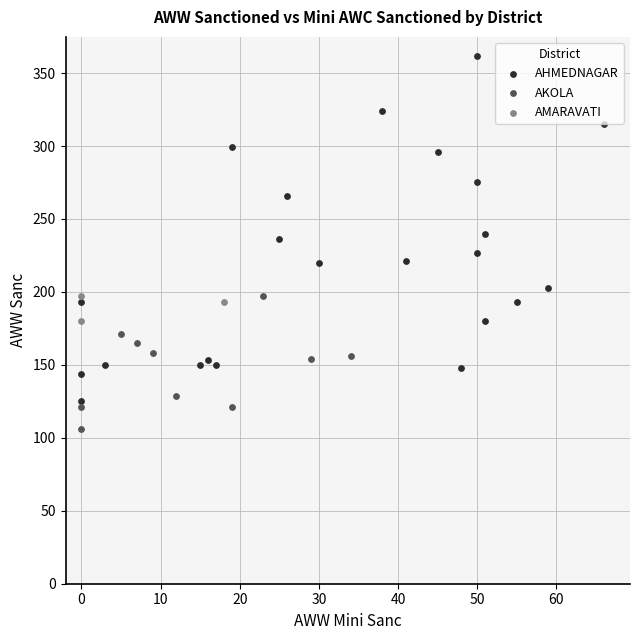

Which series contains the lowest Y value?

AKOLA